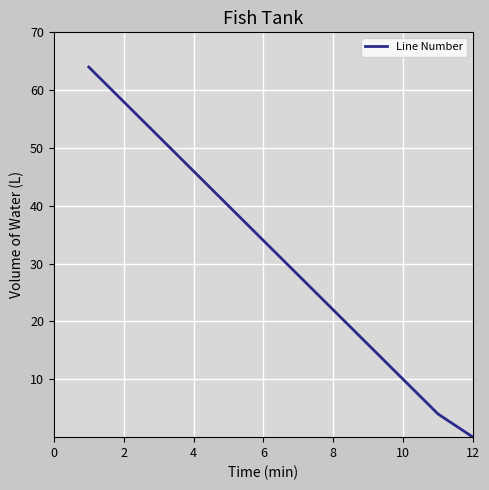

What is the difference between the maximum and minimum values?

64